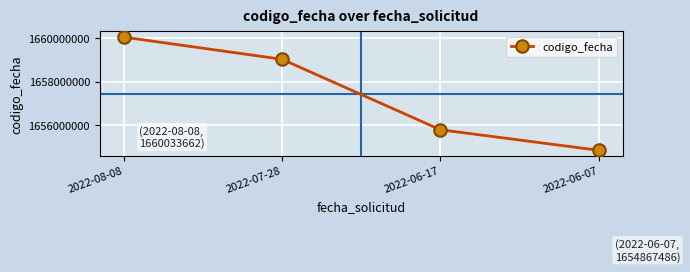

Is this an area chart (filled region under the line)?

No